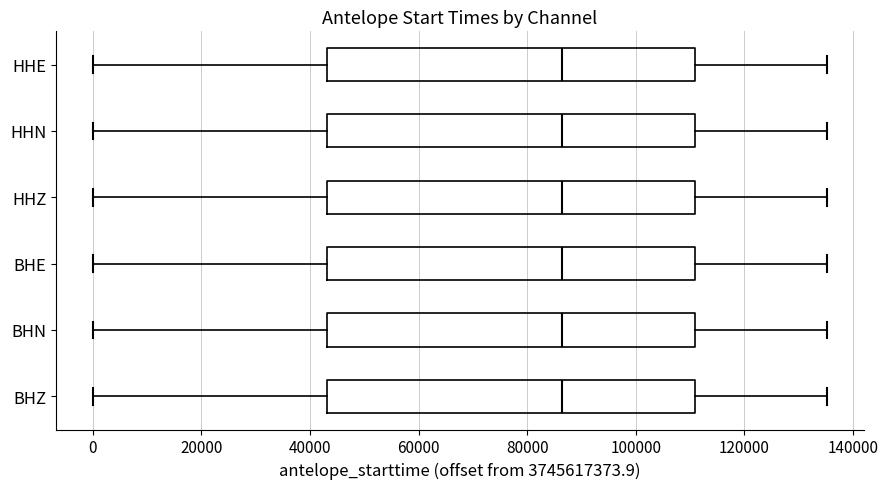

Reading bottom to top, transcribe this box plot: for each box, give where its median line is, the range the box spans, and where its two whiskers end, as read against the x-axis. The values are not printed on the chart, so give them approximately, as read against the axis.

BHZ: median 86000, box 44000 to 110000, whiskers 0 to 136000
BHN: median 86000, box 44000 to 110000, whiskers 0 to 136000
BHE: median 86000, box 44000 to 110000, whiskers 0 to 136000
HHZ: median 86000, box 44000 to 110000, whiskers 0 to 136000
HHN: median 86000, box 44000 to 110000, whiskers 0 to 136000
HHE: median 86000, box 44000 to 110000, whiskers 0 to 136000